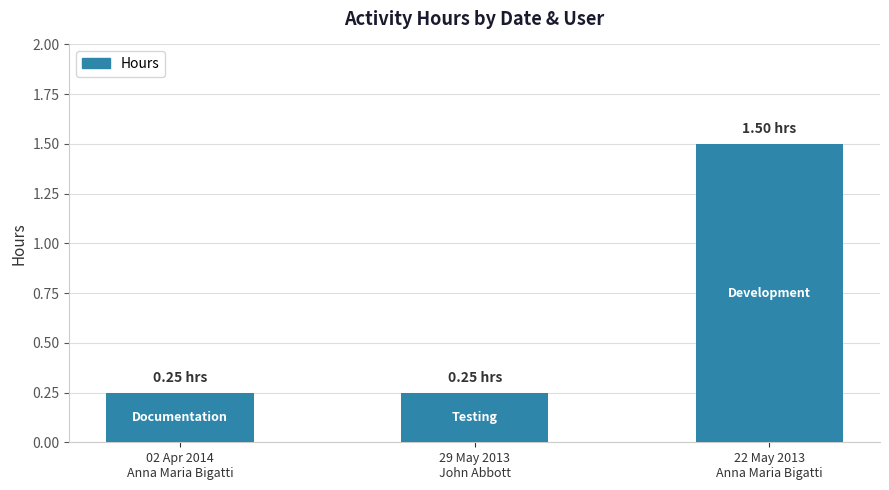

What is the sum of all values?

2.0